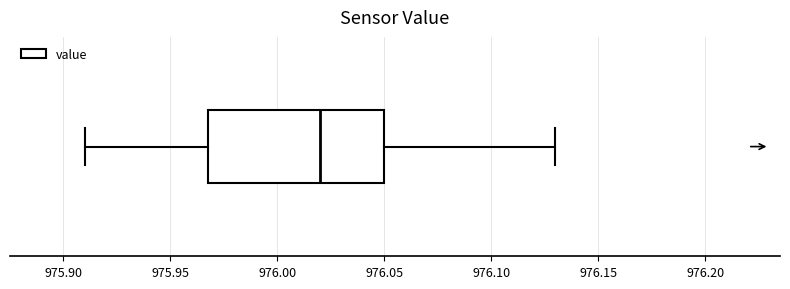

Where is the right edge of the box on the x-axis? The values are not printed on the chart, so give them approximately, as read against the axis.

976.05